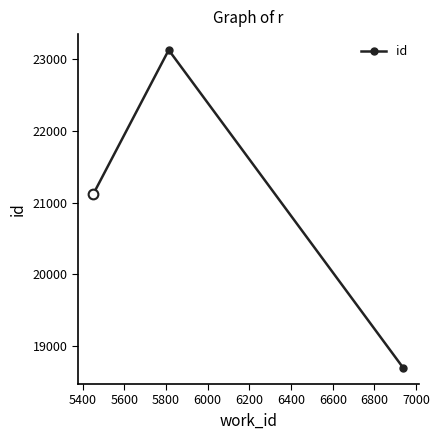

What is the sum of all values?

62944